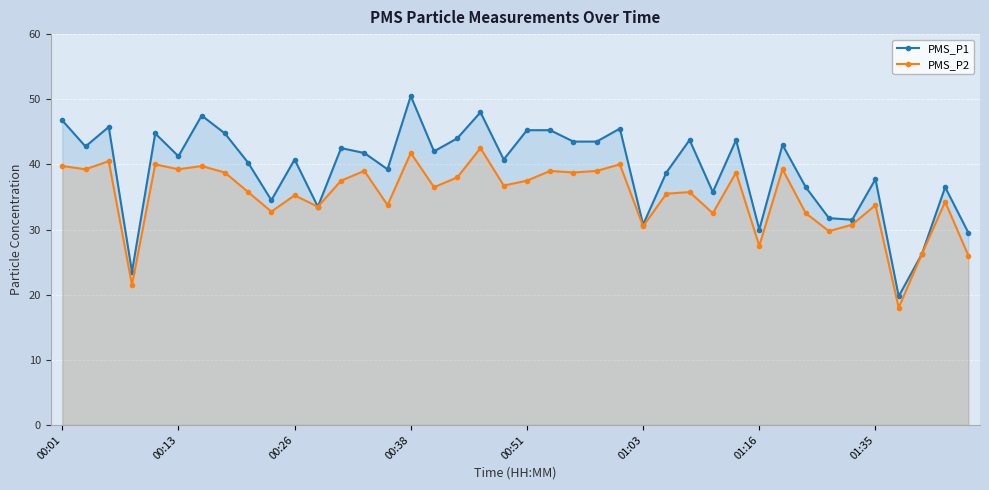

True or false: PMS_P2 has more than 2 interior local peaks.

True